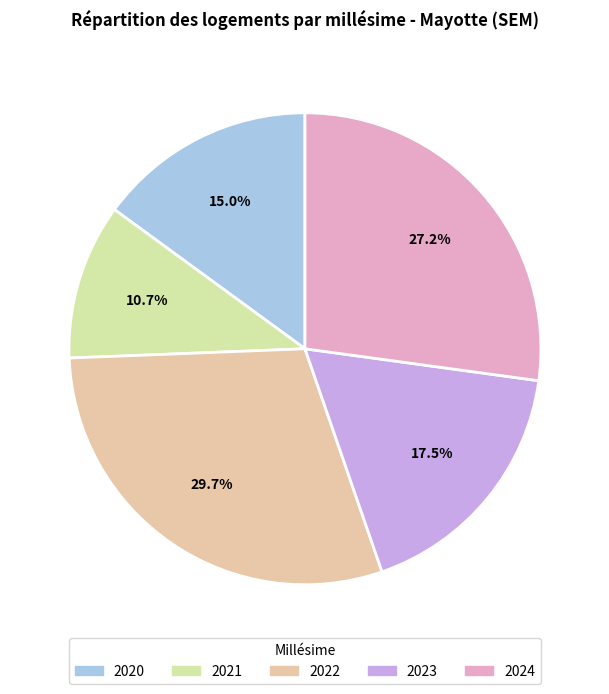

To the nearest percent, what is the combined percentage of 2022 and 2020?

45%